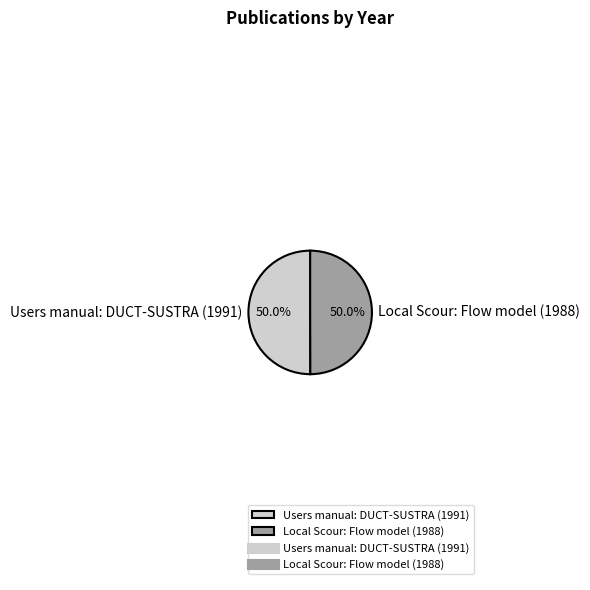

To the nearest percent, what percentage of the pie is Local Scour: Flow model (1988)?

50%